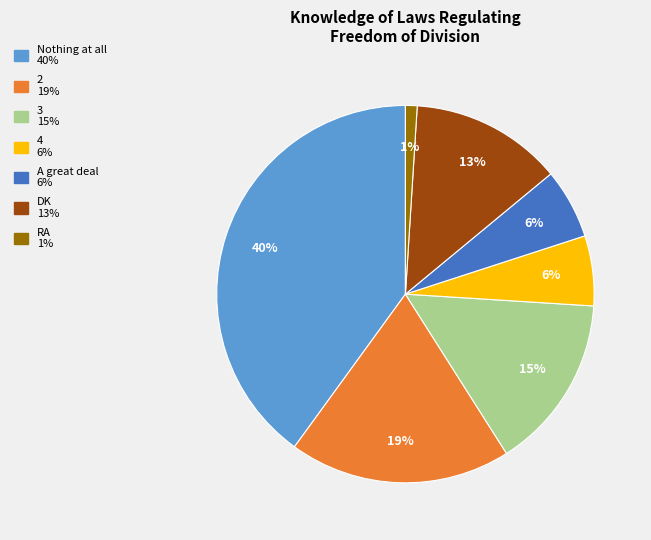

The Nothing at all slice represents 32% of the pie. True or false?

False